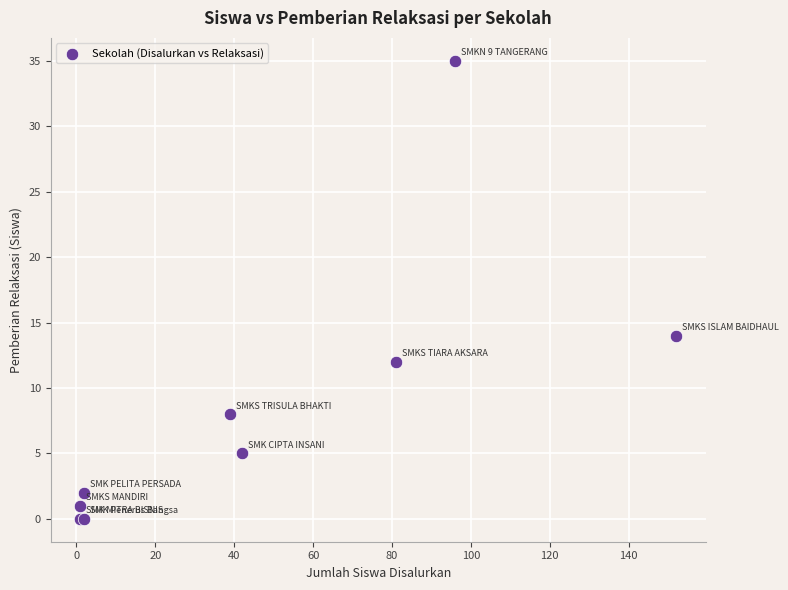

What Y value in the scatter plot is closest to 17?

14